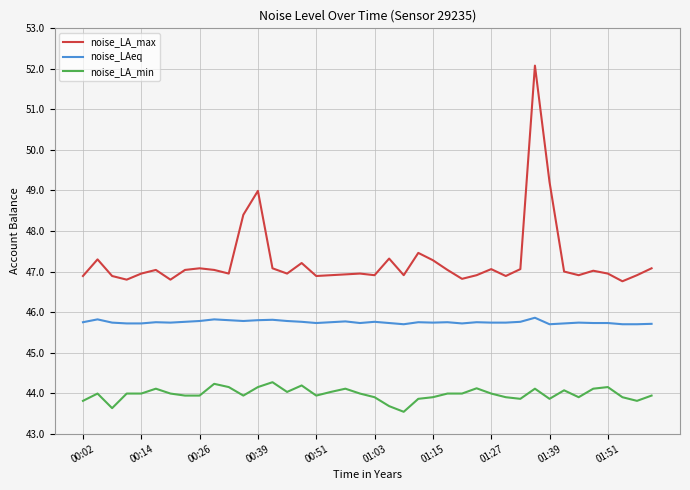

What is the maximum value for noise_LA_min?

44.3